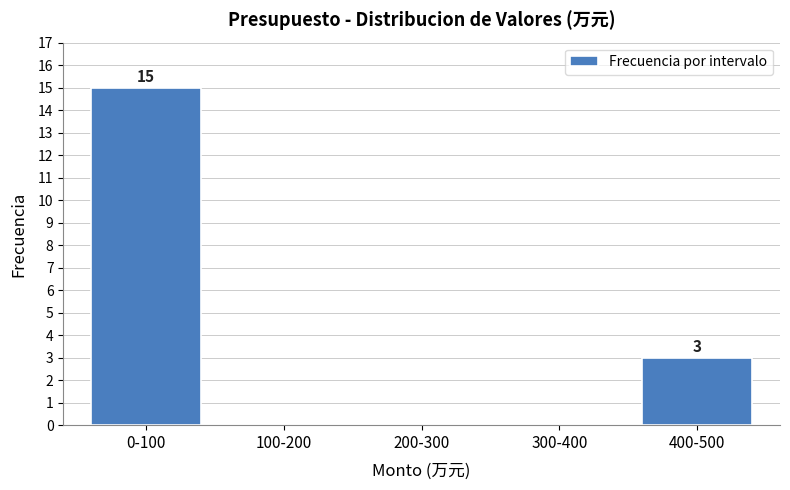

Reading right to left, extract all data points from this chart.

400-500=3	300-400=0	200-300=0	100-200=0	0-100=15